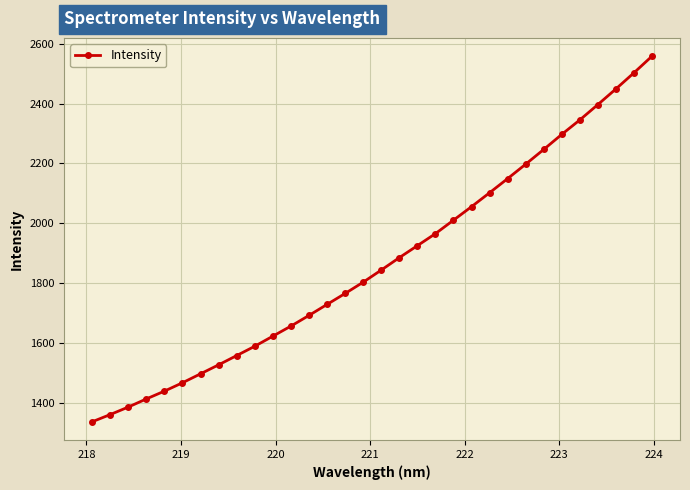

Reading left to right, what are all the values shown in this chart?

1335.9	1360.0	1385.1	1412.3	1438.4	1466.4	1496.3	1526.4	1557.3	1588.5	1622.2	1655.8	1691.5	1728.3	1764.9	1802.7	1843.2	1884.6	1924.7	1964.9	2010.0	2055.1	2101.7	2148.9	2197.2	2246.5	2296.8	2345.2	2396.5	2448.8	2502.7	2558.3